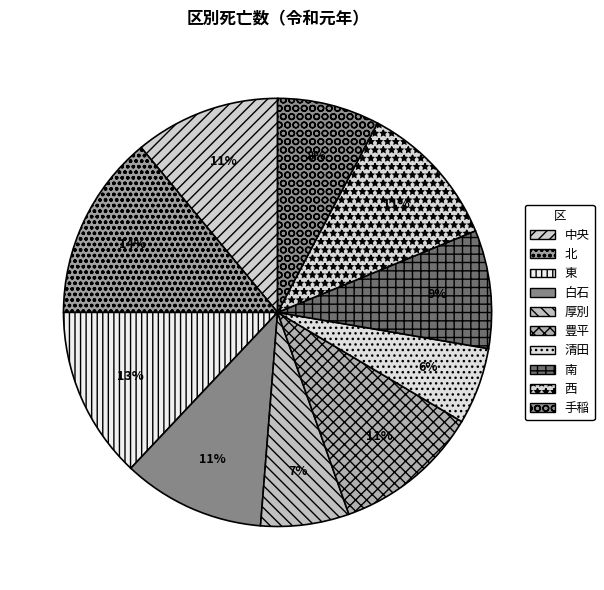

Which slice is the largest?

北